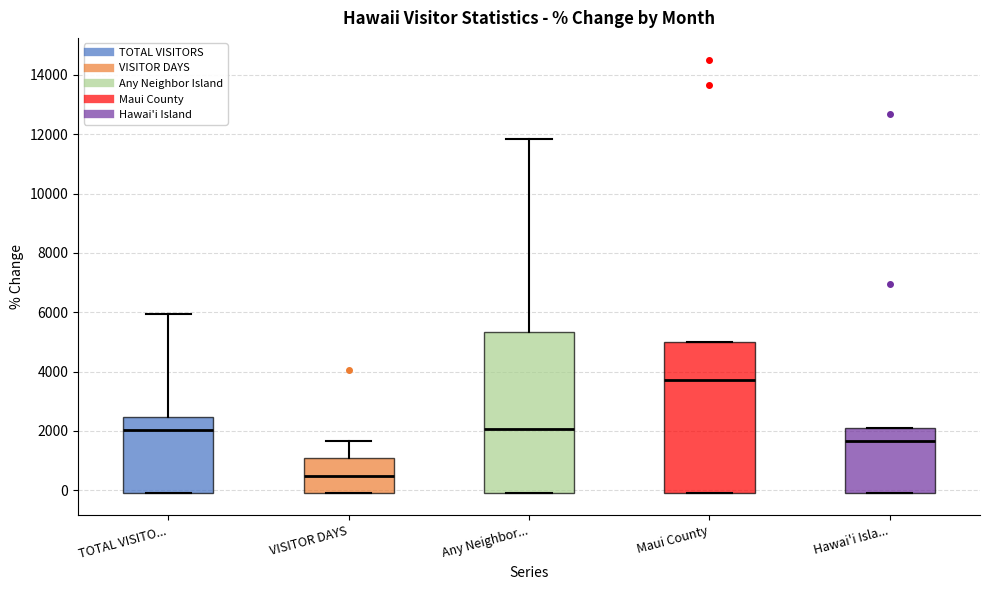

Reading left to right, read every box against the y-axis: the position of its median line, the range the box covers, and the ends of its whiskers. The values are not printed on the chart, so give them approximately, as read against the axis.

TOTAL VISITO...: median 2000, box 0 to 2400, whiskers 0 to 6000
VISITOR DAYS: median 400, box 0 to 1000, whiskers 0 to 1600
Any Neighbor...: median 2000, box 0 to 5400, whiskers 0 to 11800
Maui County: median 3800, box 0 to 5000, whiskers 0 to 5000
Hawai'i Isla...: median 1600, box 0 to 2200, whiskers 0 to 2200